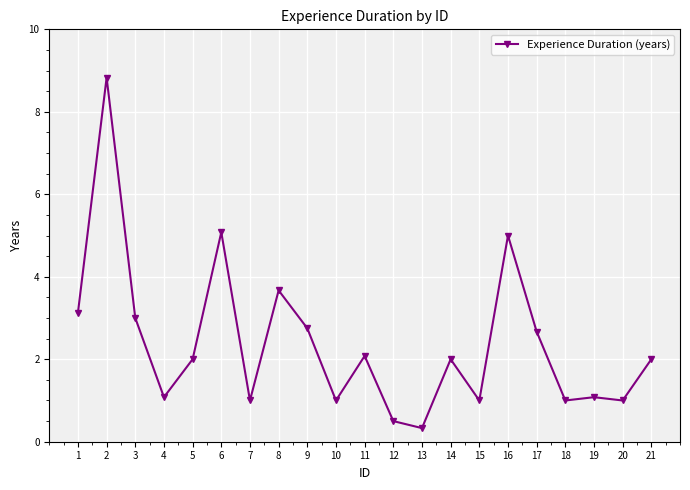

What is the difference between the values at 14 and 15?

1.0